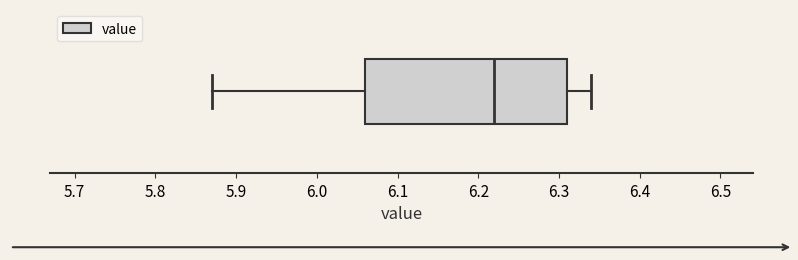

Transcribe this box plot: give where the median line is, the range the box spans, and where the two whiskers end, as read against the x-axis. The values are not printed on the chart, so give them approximately, as read against the axis.

median 6.22, box 6.06 to 6.31, whiskers 5.87 to 6.34